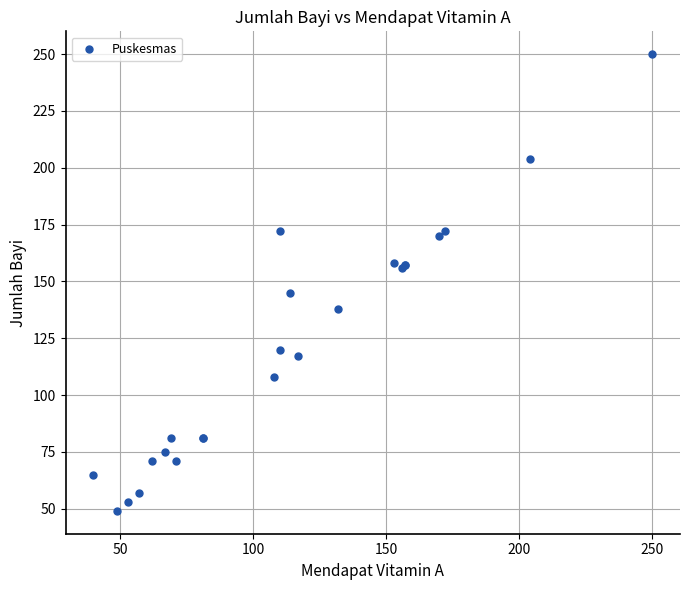

What Y value in the scatter plot is closest to 149?

145